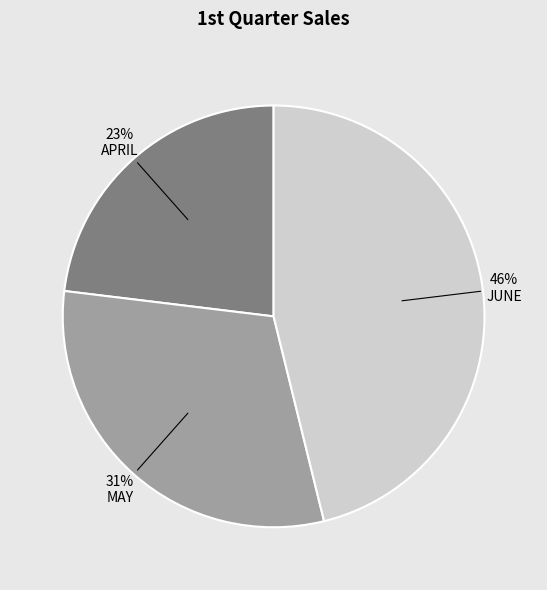

Rank the categories by value from highest to lowest.

JUNE, MAY, APRIL